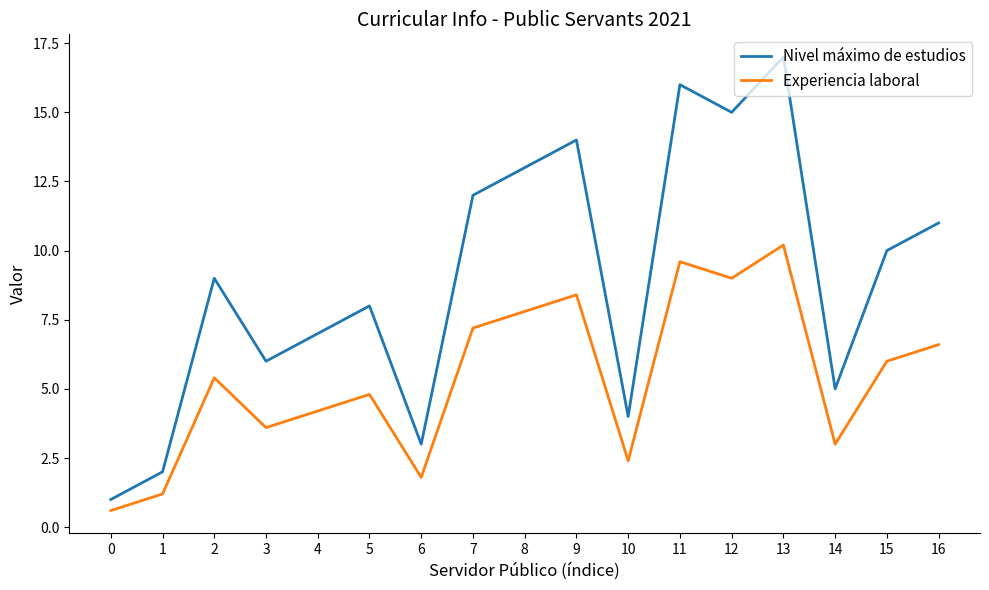

Which series has the largest total across all categories?

Nivel máximo de estudios